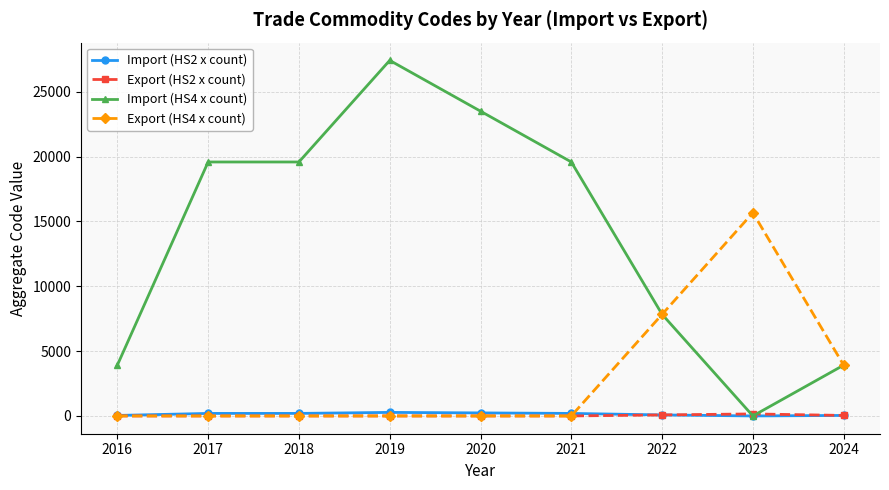

Is the value of Export (HS2 x count) at 2021 greater than the value of Import (HS4 x count) at 2016?

No